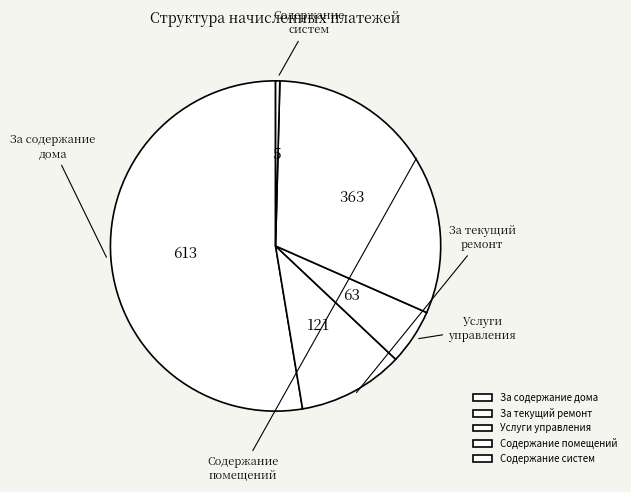

How many segments does this pie chart have?

5